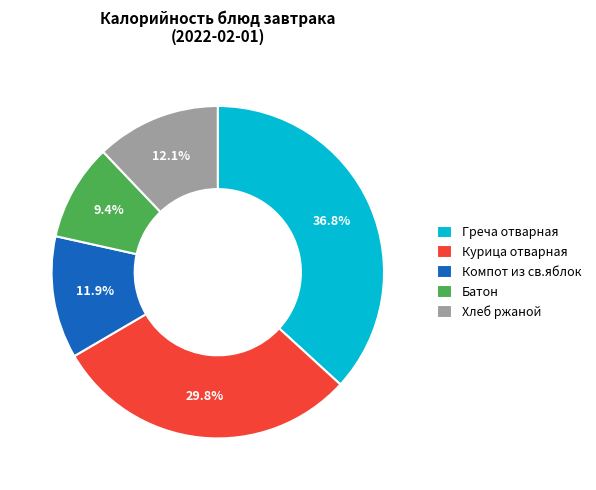

To the nearest percent, what is the difference between the largest and smallest slice percentages?

27%